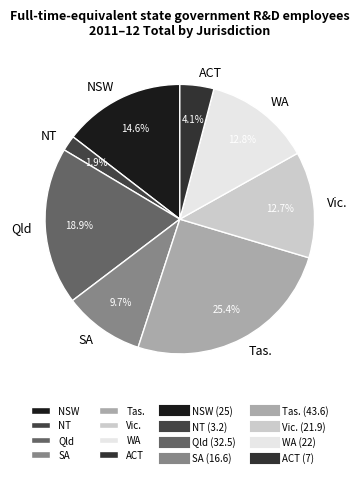

What percentage do ACT and Qld together represent?

23.0%